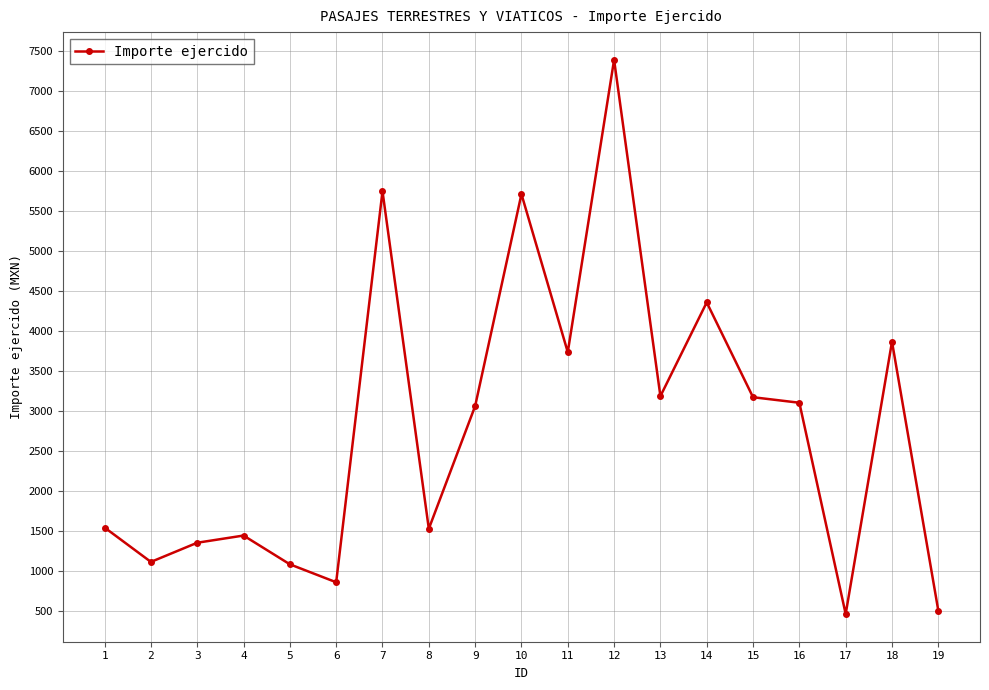

What is the smallest value displayed?

458.0